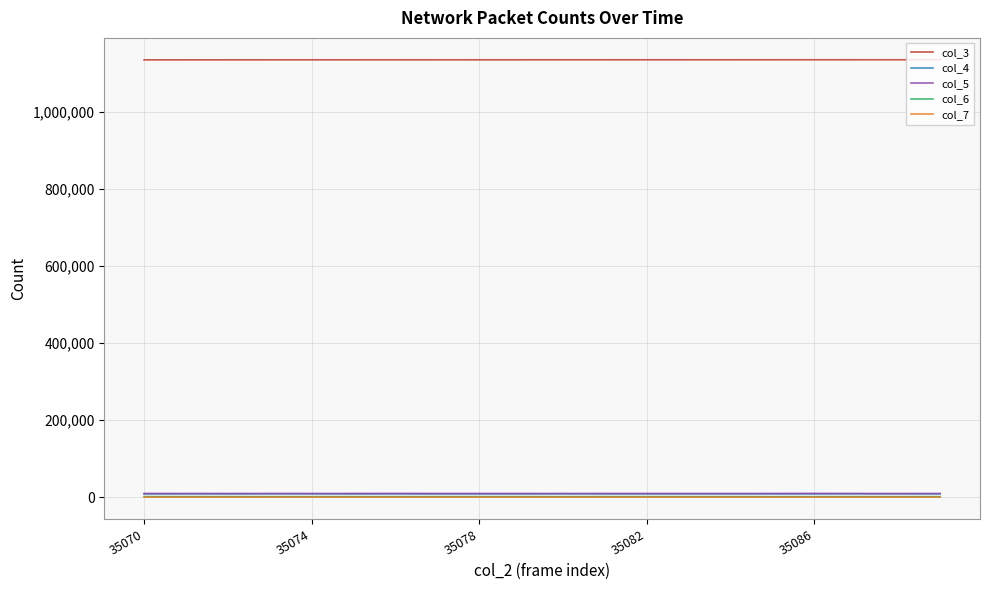

What is the maximum value shown in the chart?

1135398